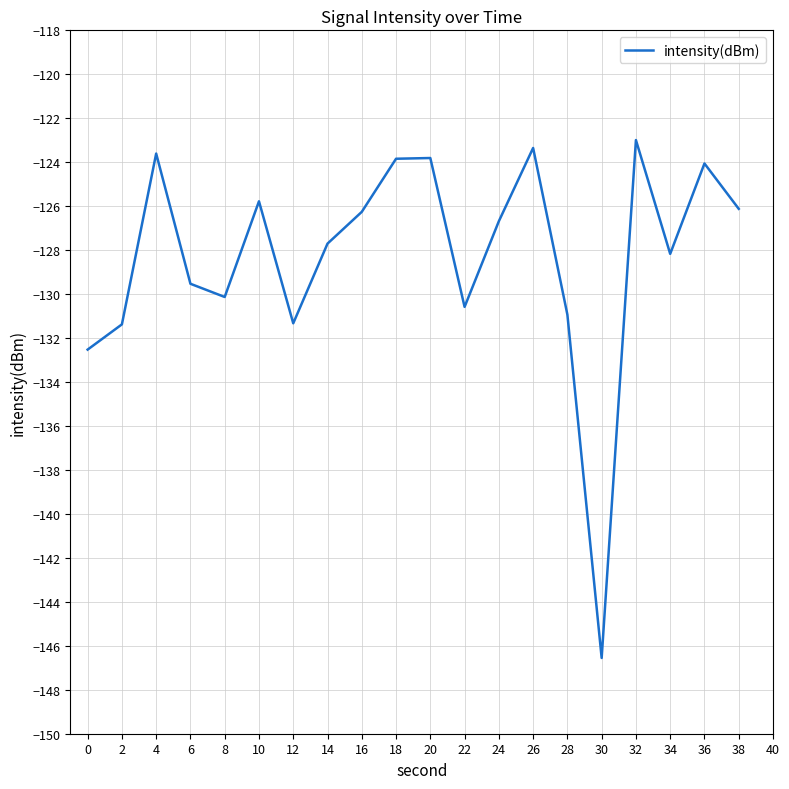

What is the minimum value shown in the chart?

-146.6